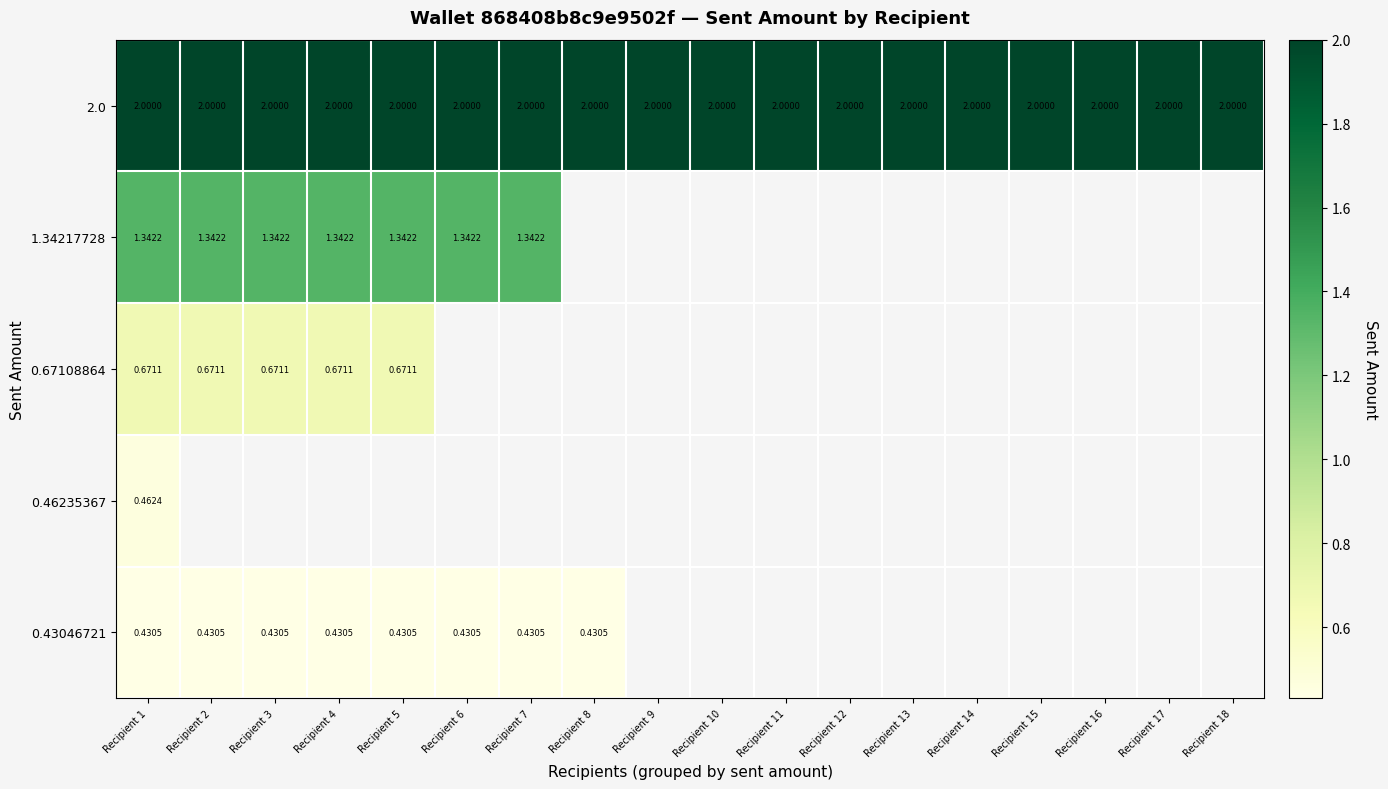

Is the value of 2.0 at Recipient 12 greater than the value of 0.43046721 at Recipient 2?

Yes